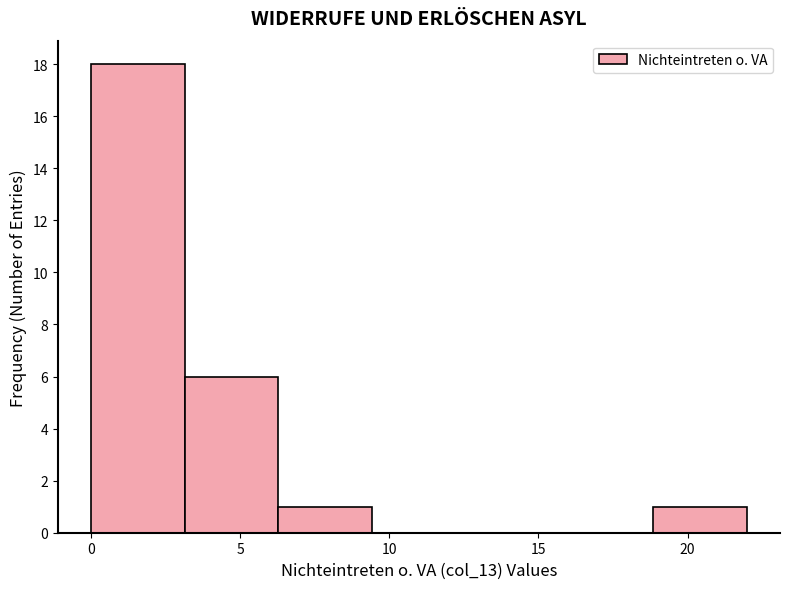

Reading left to right, list every bar in this chart as the range it spans on the x-axis followed by its height. Neither the bar edges nor the heights are printed on the chart, so give them approximately, as read against the axes.

0.0 to 3.0: 18
3.0 to 6.5: 6
6.5 to 9.5: 1
9.5 to 12.5: 0
12.5 to 15.5: 0
15.5 to 19.0: 0
19.0 to 22.0: 1